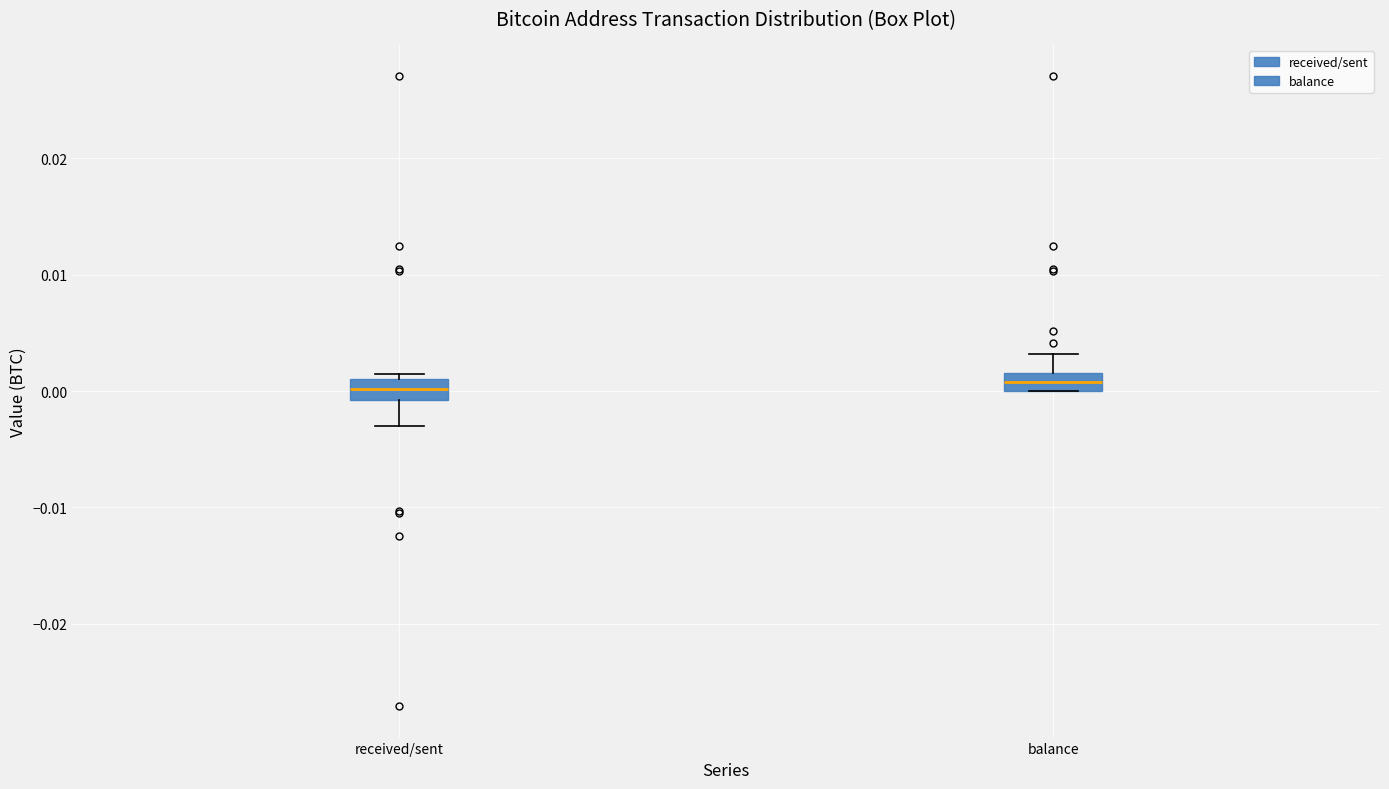

Where does the upper whisker of the box for balance end on the y-axis? The values are not printed on the chart, so give them approximately, as read against the axis.

0.003